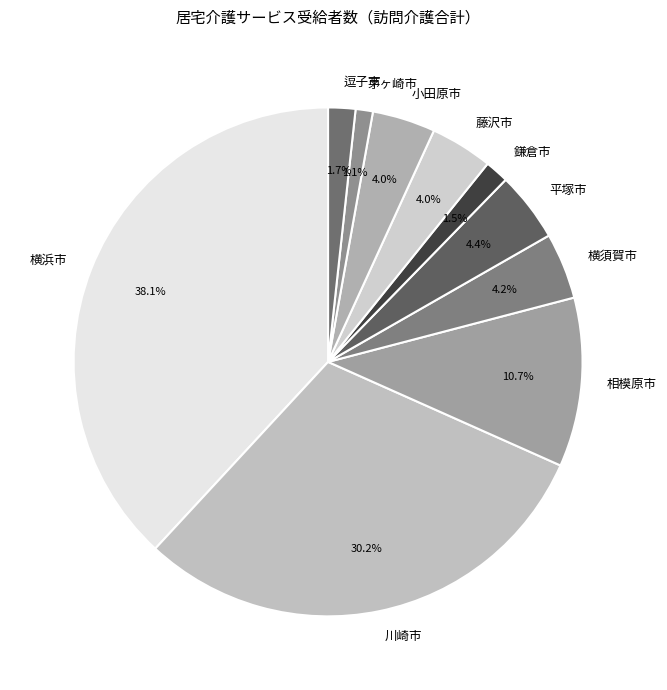

True or false: 小田原市 accounts for 4% of the total.

True